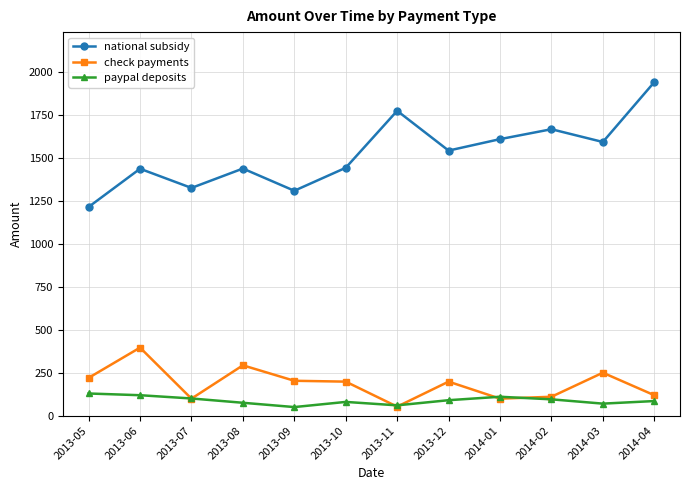

True or false: paypal deposits and national subsidy intersect in this chart.

False